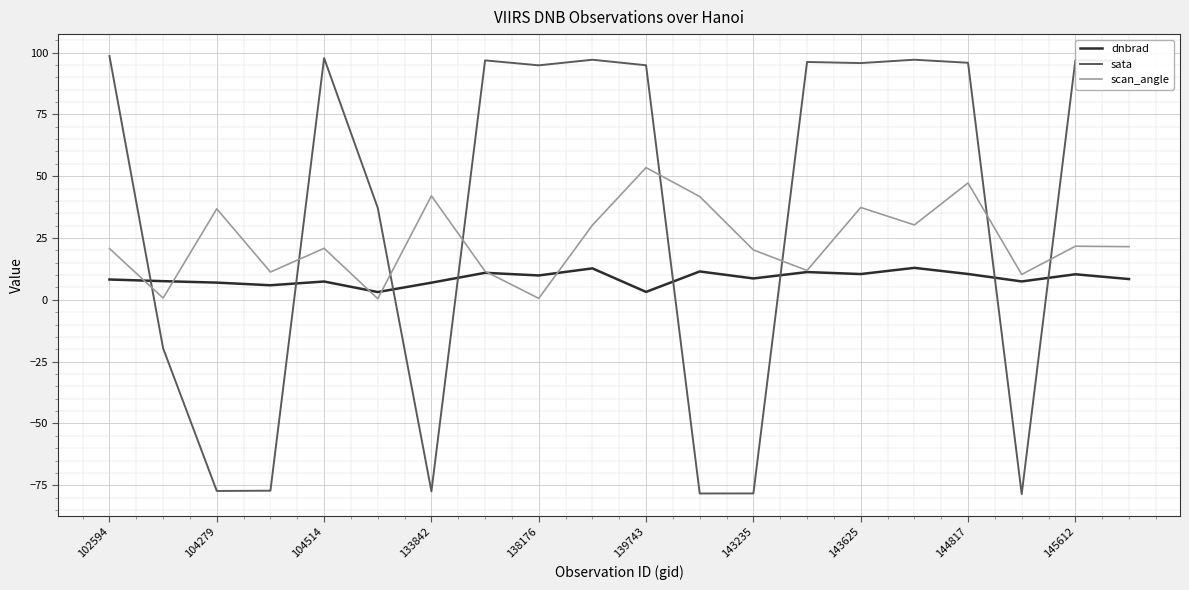

List the series in order of their overall mean, lowest first.

dnbrad, scan_angle, sata